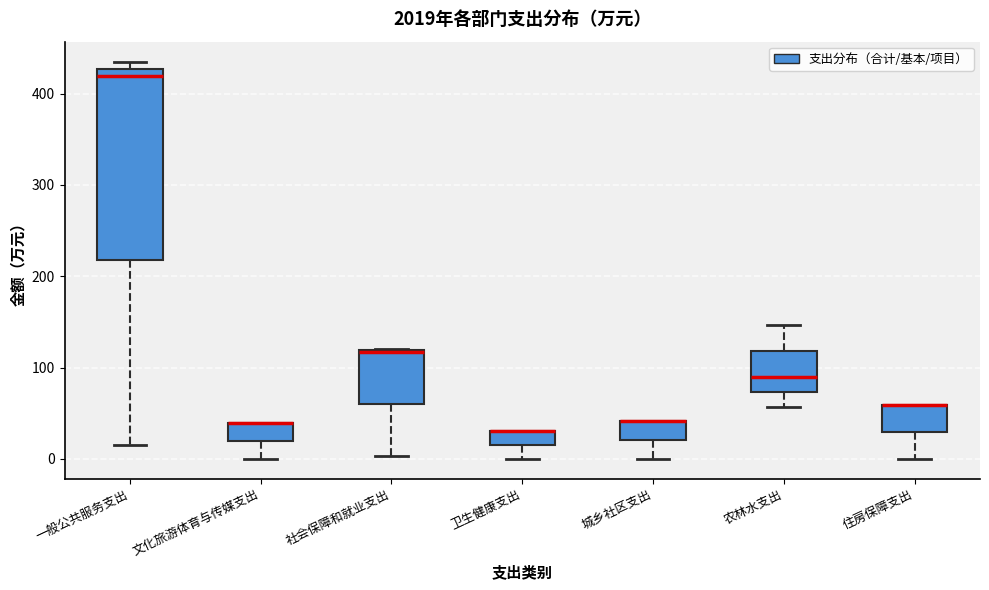

Reading left to right, transcribe this box plot: for each box, give where its median line is, the range the box spans, and where its two whiskers end, as read against the y-axis. The values are not printed on the chart, so give them approximately, as read against the axis.

一般公共服务支出: median 420, box 220 to 430, whiskers 20 to 440
文化旅游体育与传媒支出: median 40 (drawn on the box's upper edge), box 20 to 40, whiskers 0 to 40
社会保障和就业支出: median 120 (drawn on the box's upper edge), box 60 to 120, whiskers 0 to 120
卫生健康支出: median 30 (drawn on the box's upper edge), box 20 to 30, whiskers 0 to 30
城乡社区支出: median 40 (drawn on the box's upper edge), box 20 to 40, whiskers 0 to 40
农林水支出: median 90, box 70 to 120, whiskers 60 to 150
住房保障支出: median 60 (drawn on the box's upper edge), box 30 to 60, whiskers 0 to 60